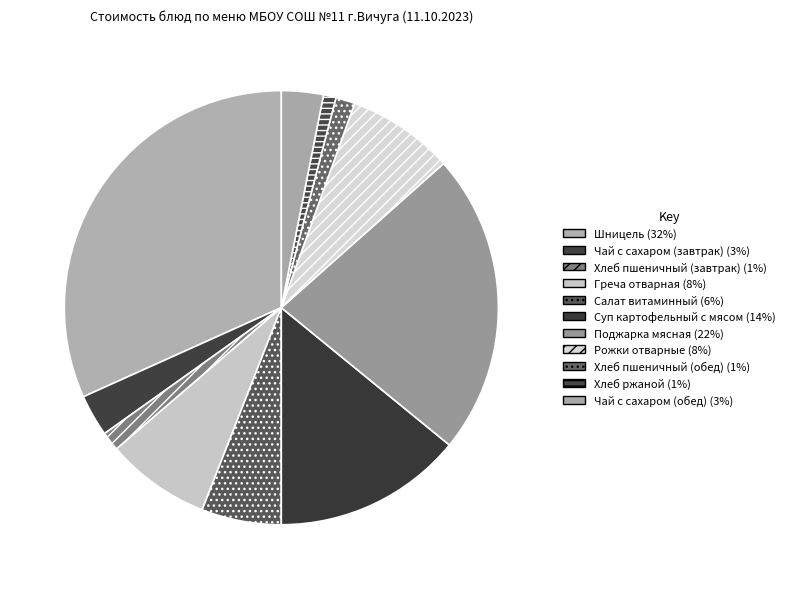

Which slice is the smallest?

Хлеб ржаной